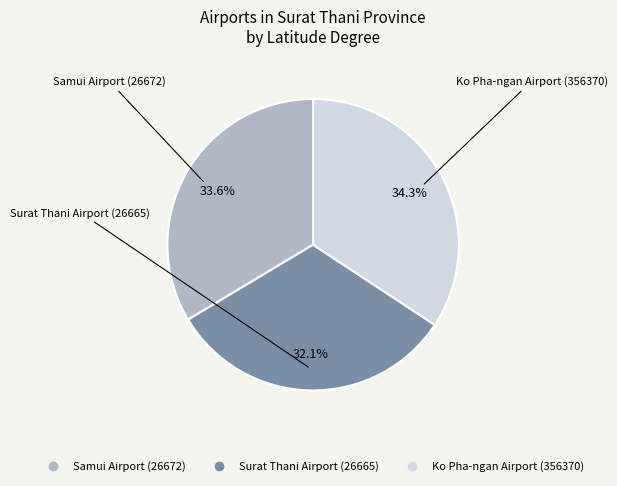

Does any single category account for the majority?

No